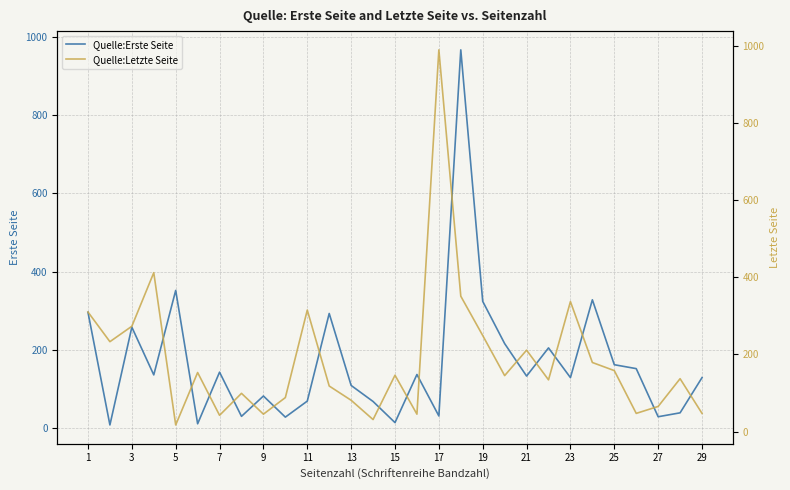

How many intersections are there between Quelle:Letzte Seite and Quelle:Erste Seite?

17